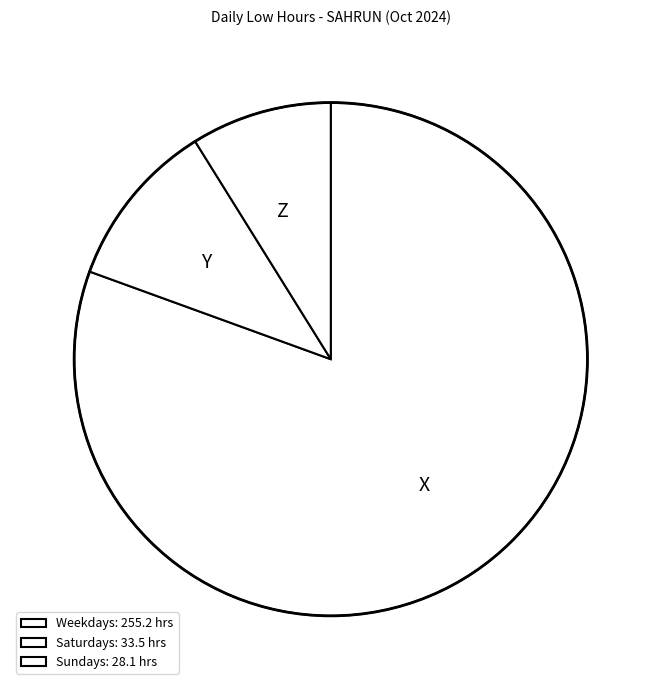

How many slices are in this pie chart?

3